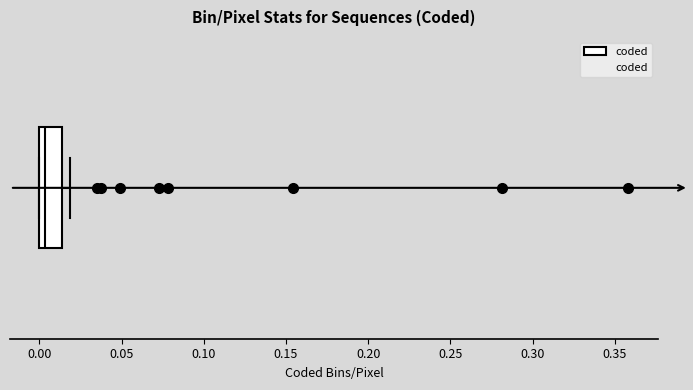

Where is the right edge of the box on the x-axis? The values are not printed on the chart, so give them approximately, as read against the axis.

0.015